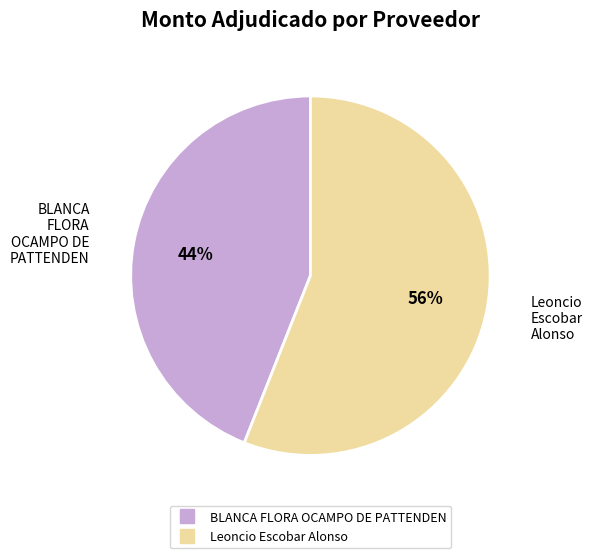

What is the majority slice?

Leoncio Escobar Alonso